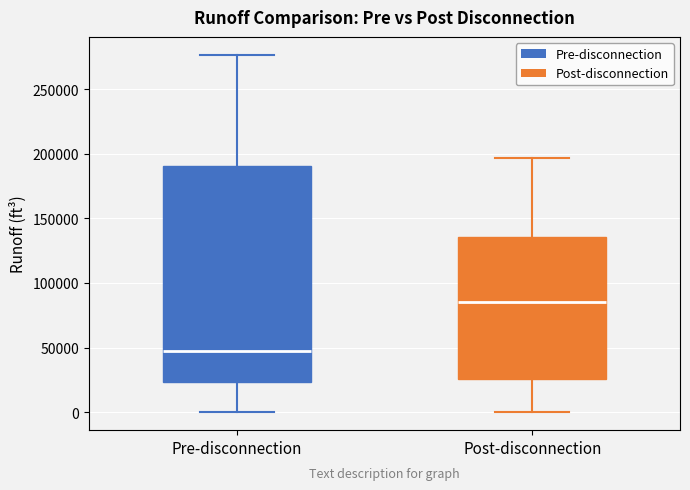

Reading left to right, read every box against the y-axis: the position of its median line, the range the box covers, and the ends of its whiskers. The values are not printed on the chart, so give them approximately, as read against the axis.

Pre-disconnection: median 45000, box 25000 to 190000, whiskers 0 to 275000
Post-disconnection: median 85000, box 25000 to 135000, whiskers 0 to 195000